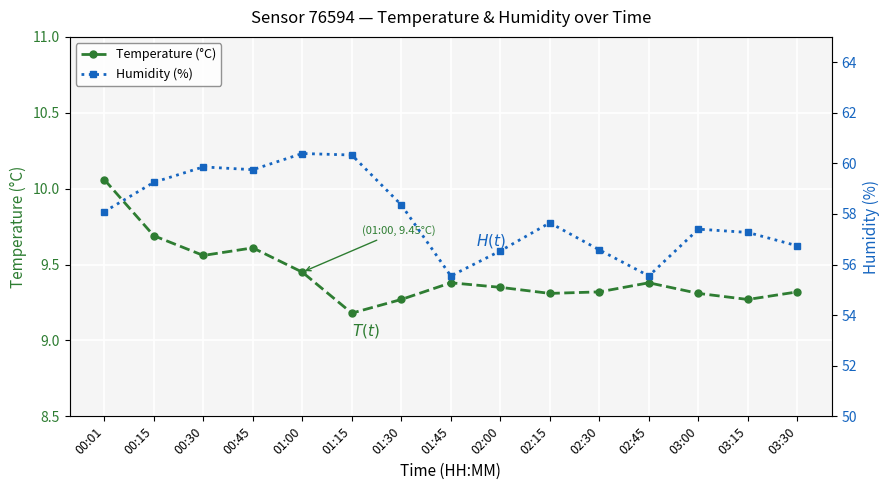

Is it true that Temperature (°C) equals 3.8 at 03:15?

False